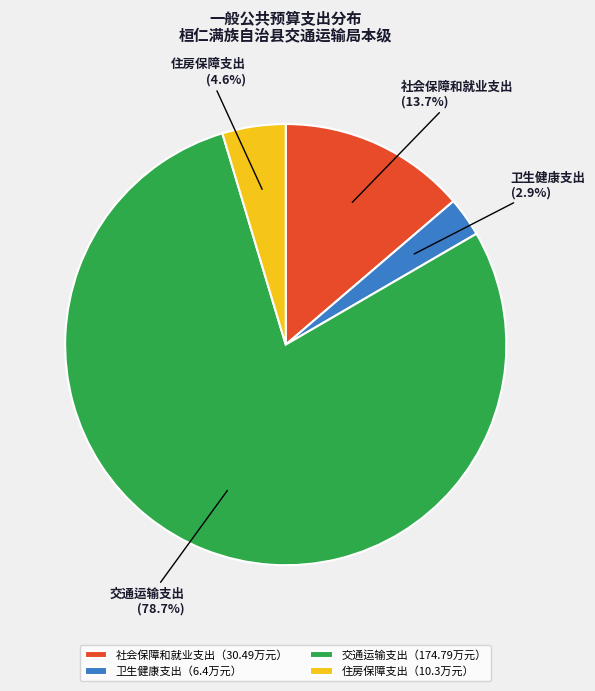

Does any single category account for the majority?

Yes